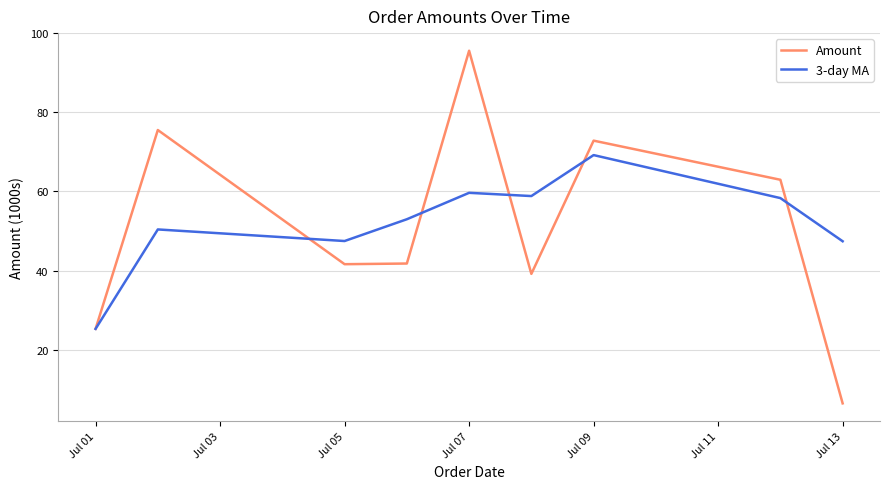

How many interior local valleys does the Amount series have?

2